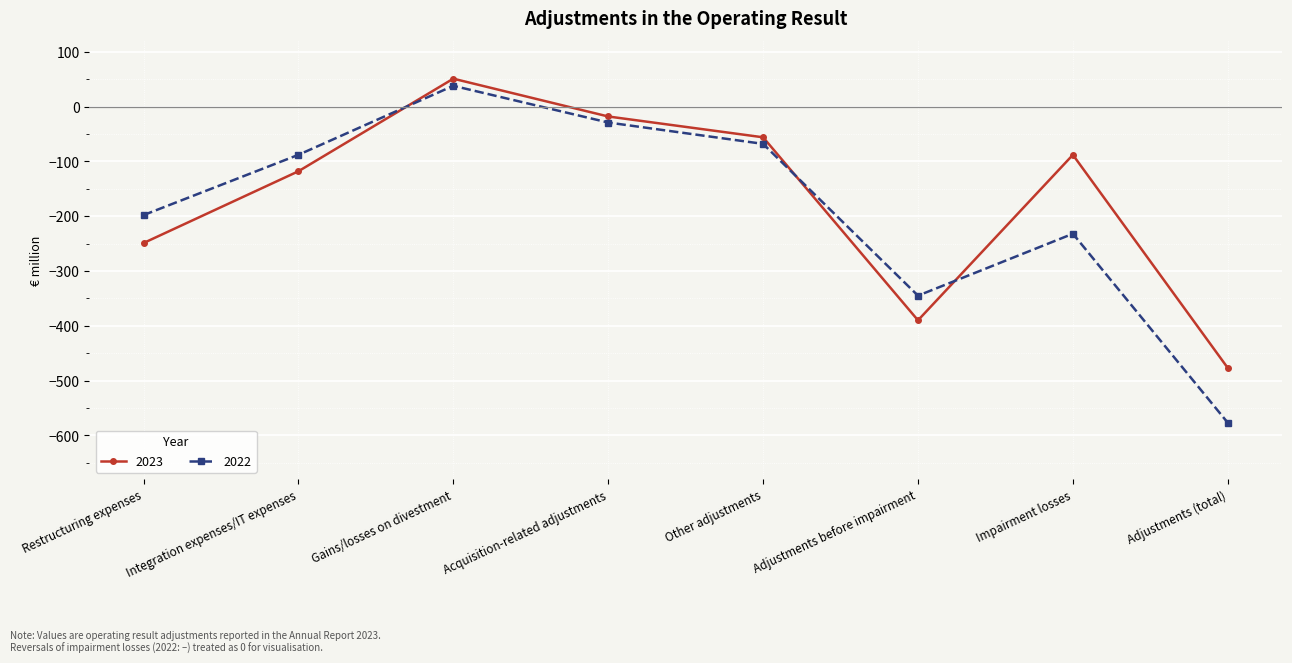

Is this an area chart (filled region under the line)?

No